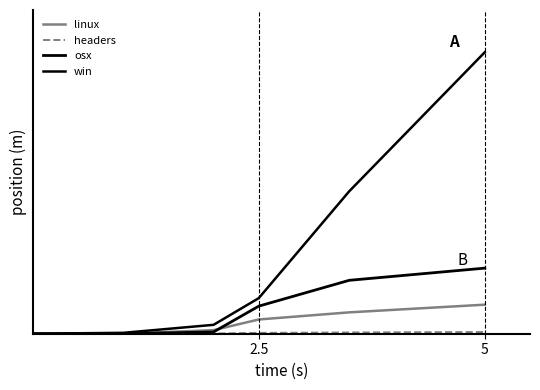

True or false: win and linux cross at least once.

False